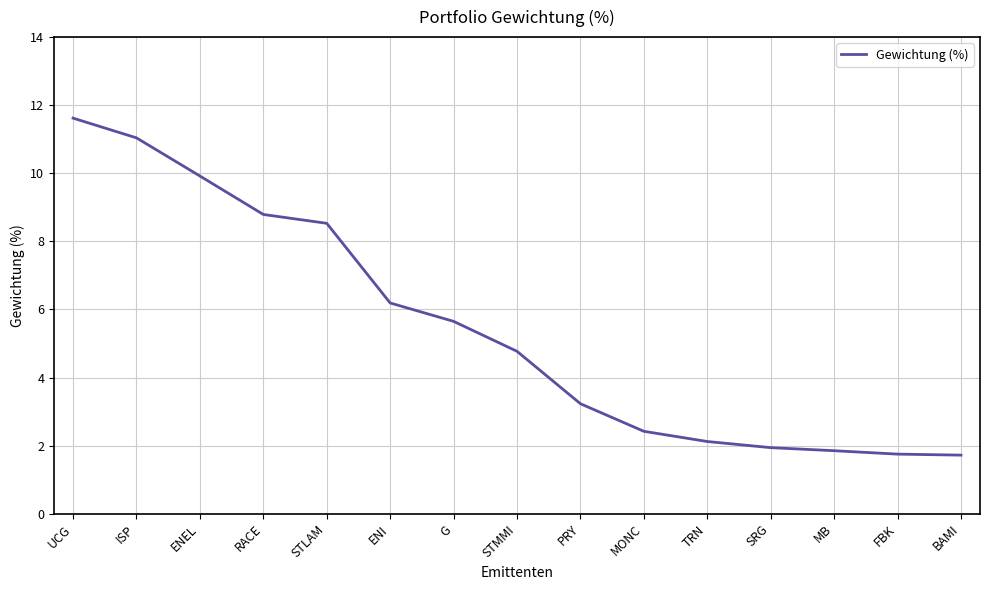

What is the sum of the values at FBK and SRG?

3.7